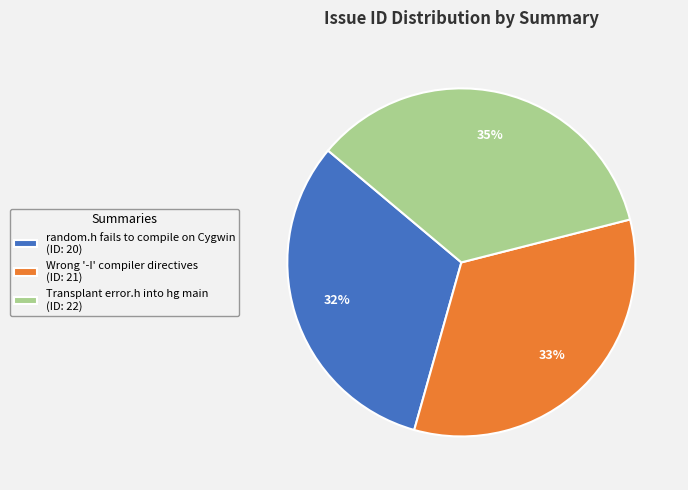

What percentage is the Transplant error.h into hg main slice, to the nearest percent?

35%